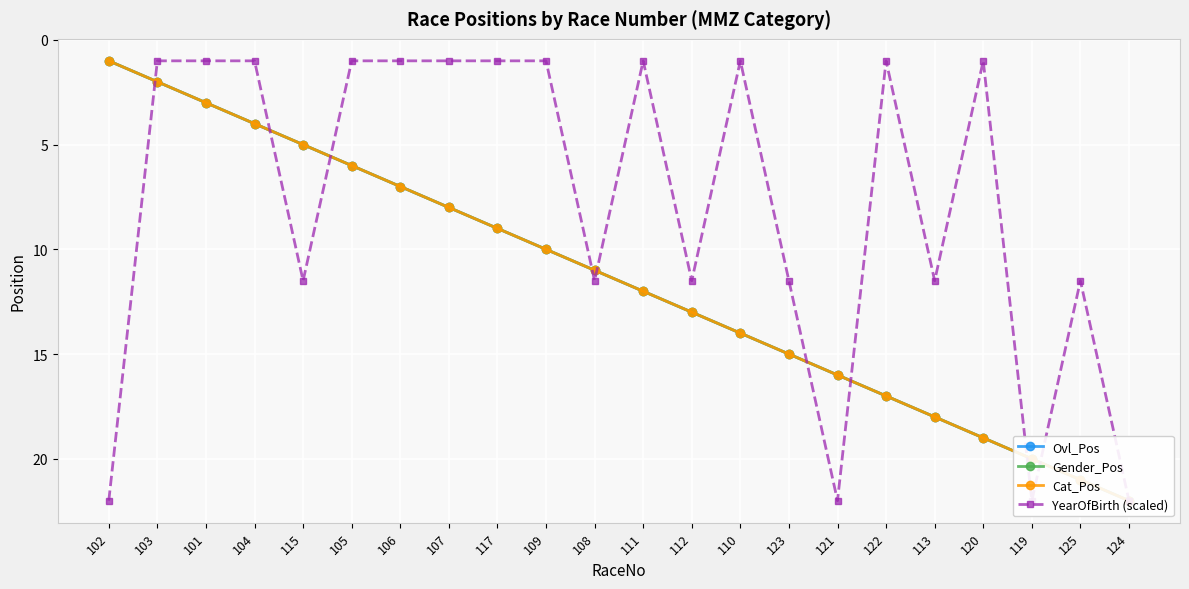

At 102, list the series in order from smallest to largest.

Ovl_Pos, Gender_Pos, Cat_Pos, YearOfBirth (scaled)